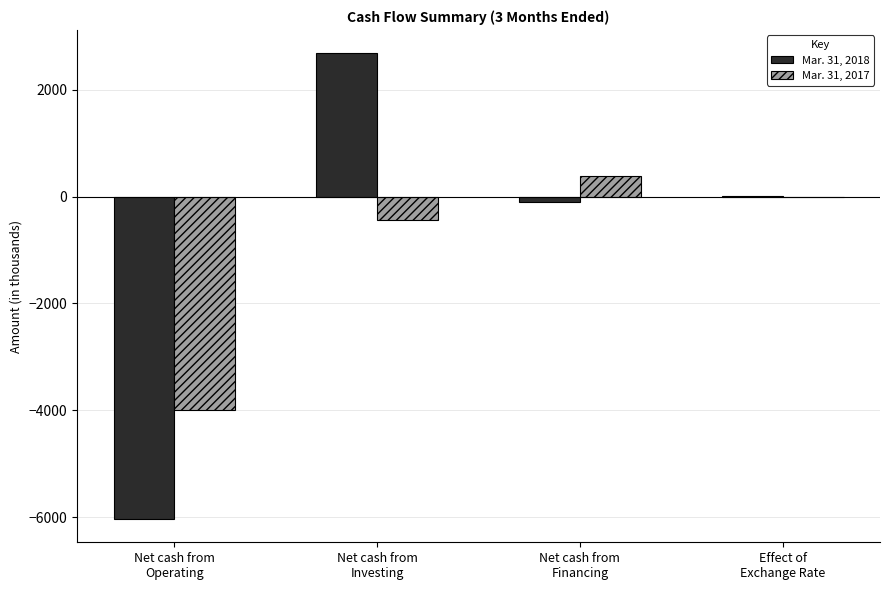

Count the number of categories in the chart.

4